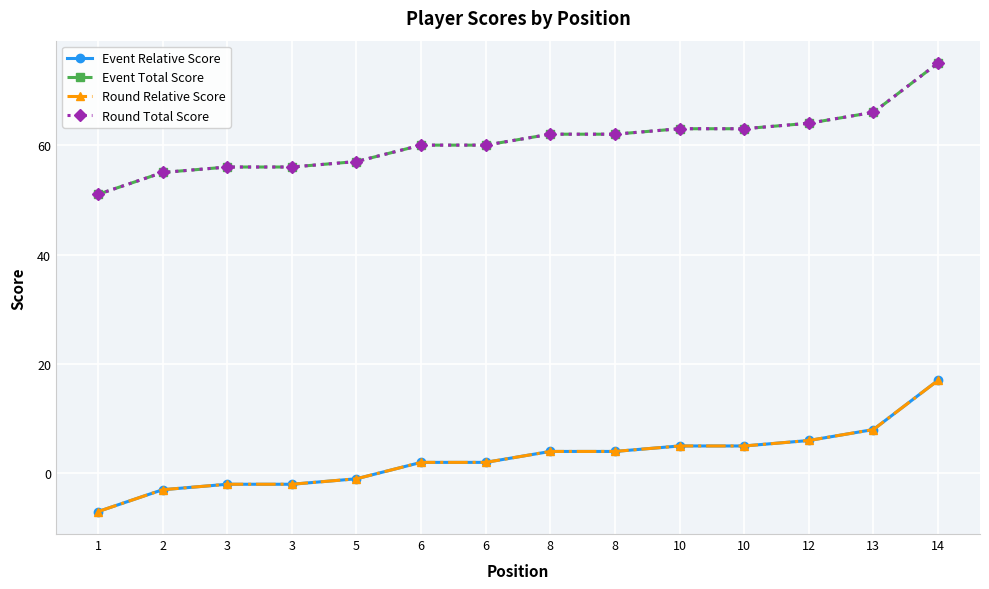

At which label is Round Total Score closest to 63?

10